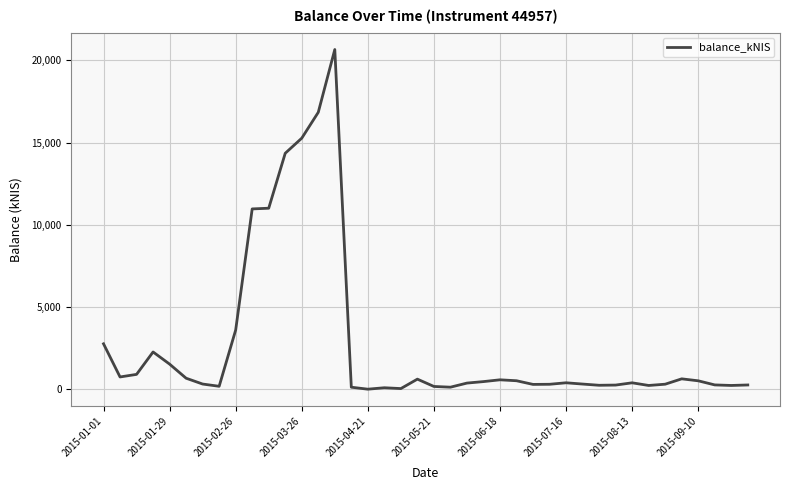

What is the difference between the maximum and minimum values?

20661.8